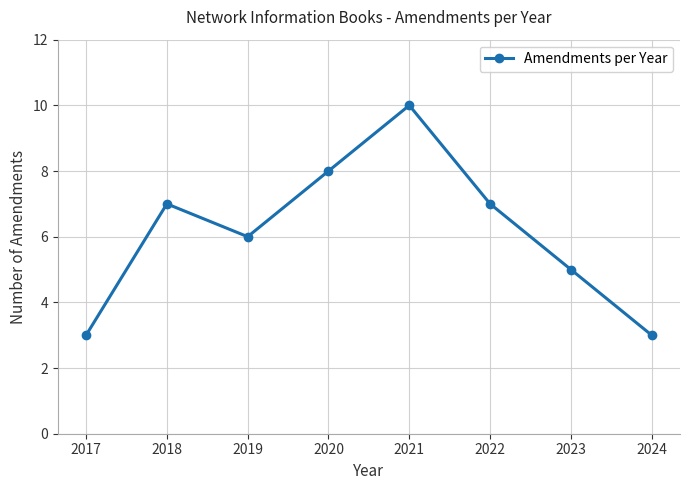

The value at 2020 is 8. True or false?

True